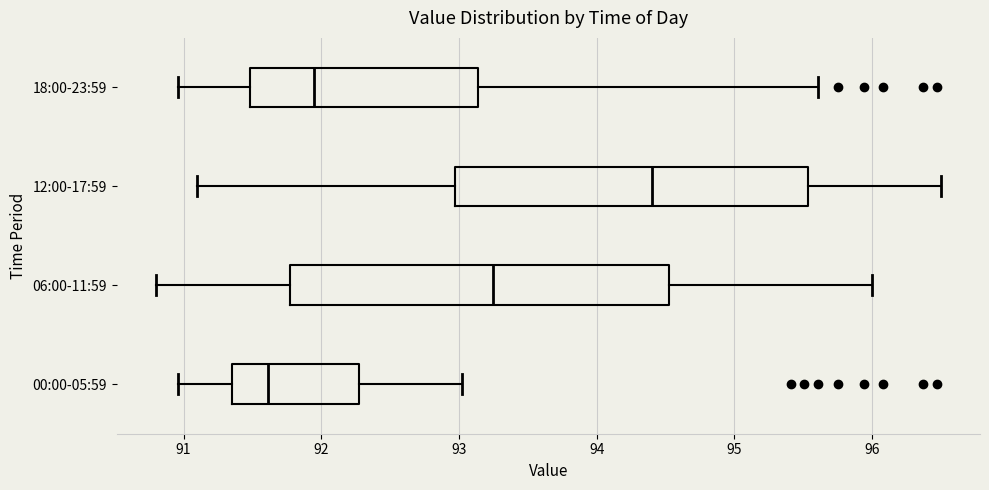

Where does the median line of the box for 18:00-23:59 sit on the x-axis? The values are not printed on the chart, so give them approximately, as read against the axis.

91.9